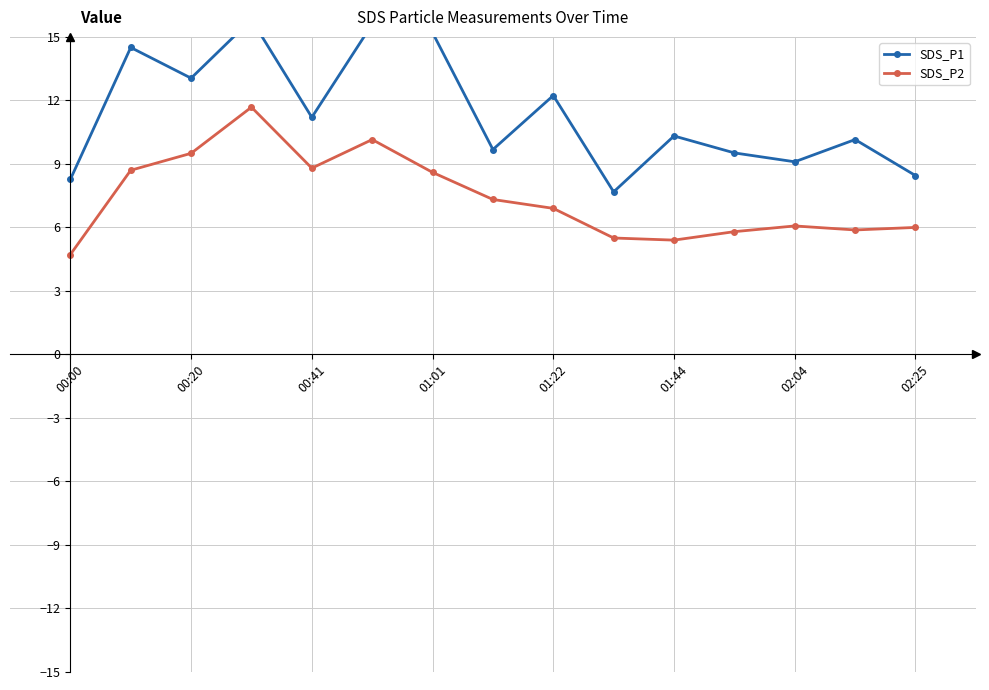

True or false: SDS_P2 has more than 0 interior local peaks.

True